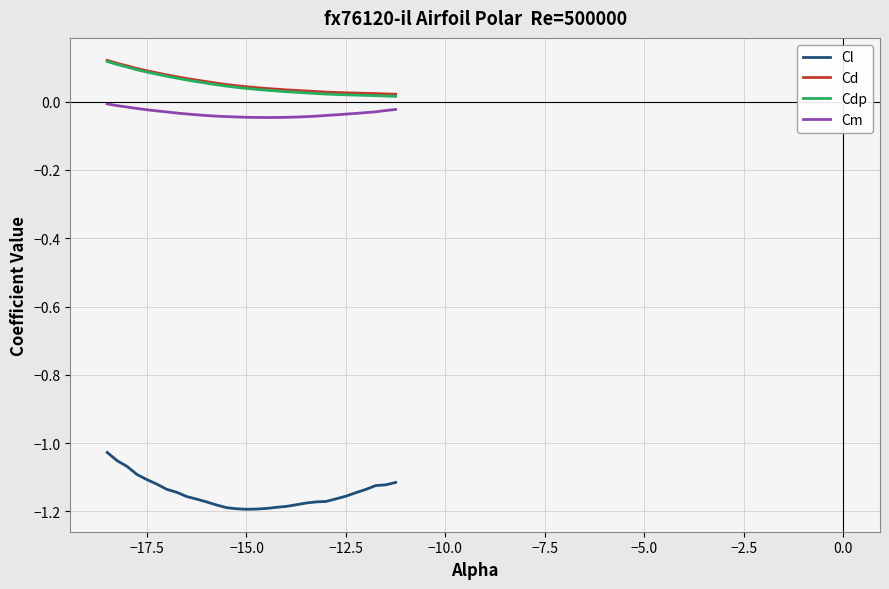

True or false: Cl and Cm cross at least once.

False